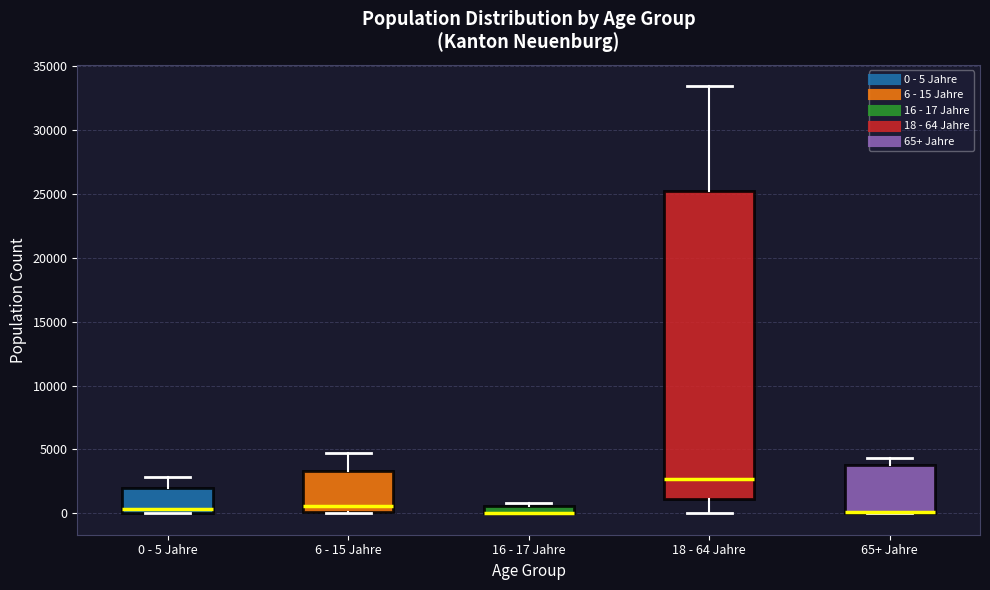

Where is the upper edge of the box for 65+ Jahre on the y-axis? The values are not printed on the chart, so give them approximately, as read against the axis.

4000